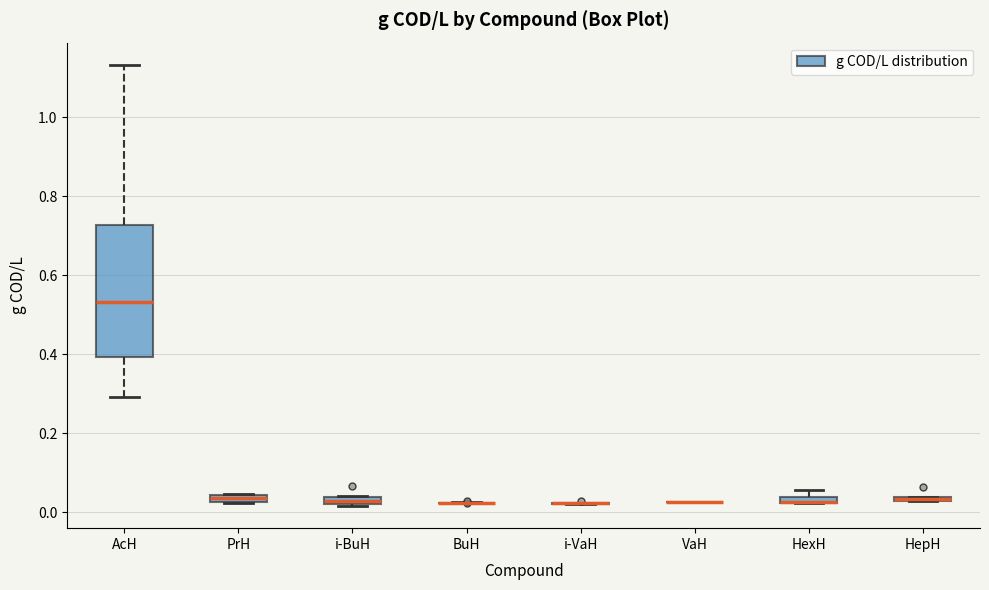

Which box is the tallest, from its lower edge to its upper edge?

AcH